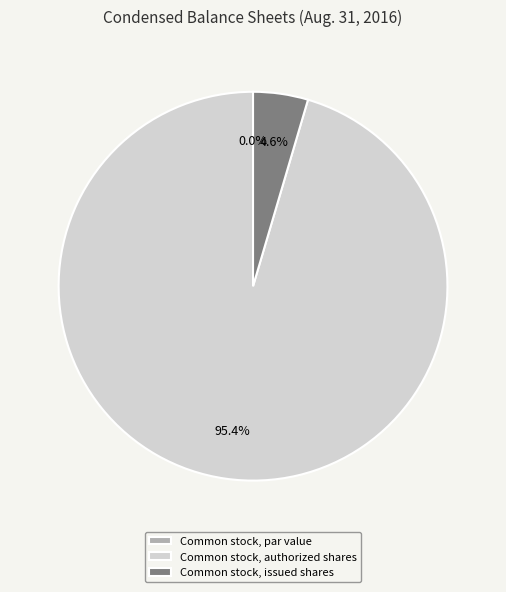

How many segments does this pie chart have?

3